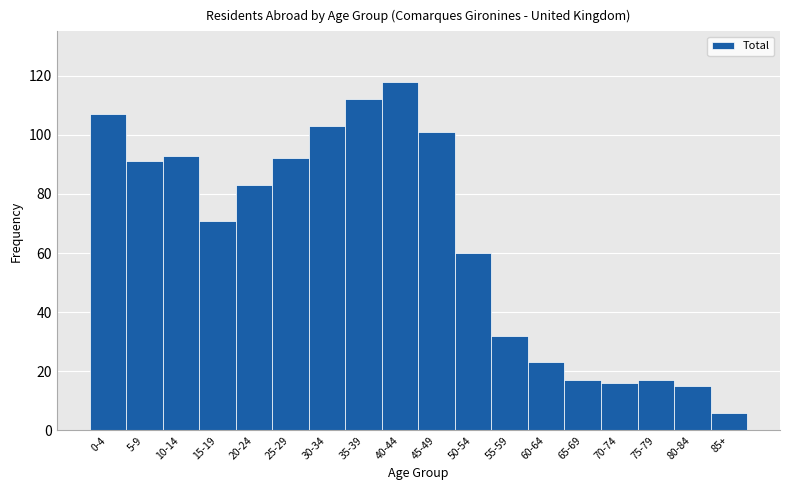

Reading left to right, list all the values displayed in this chart.

0-4=107	5-9=91	10-14=93	15-19=71	20-24=83	25-29=92	30-34=103	35-39=112	40-44=118	45-49=101	50-54=60	55-59=32	60-64=23	65-69=17	70-74=16	75-79=17	80-84=15	85+=6